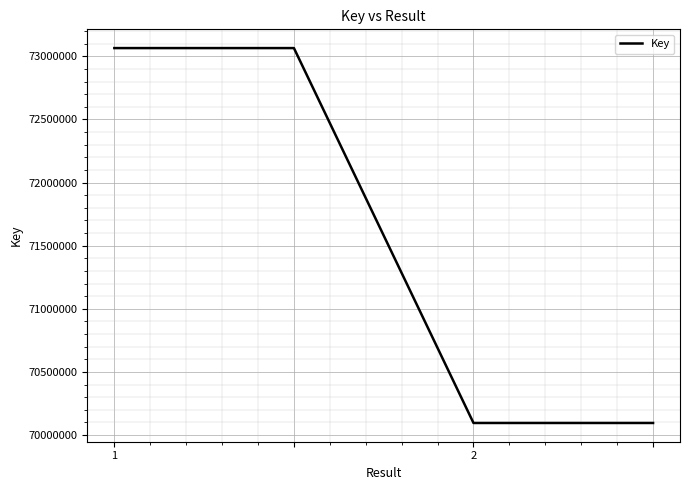

Is this an area chart (filled region under the line)?

No